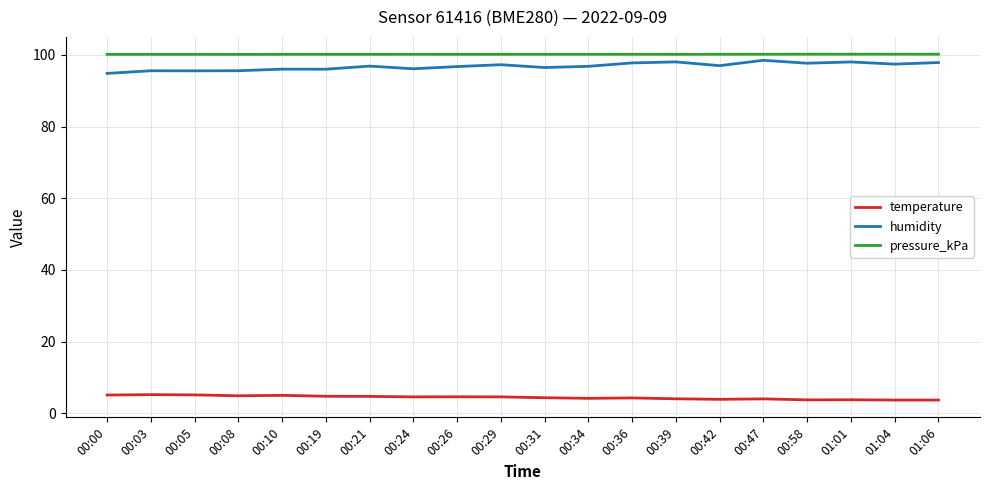

True or false: temperature has a value of 4.7 at 00:21.

True